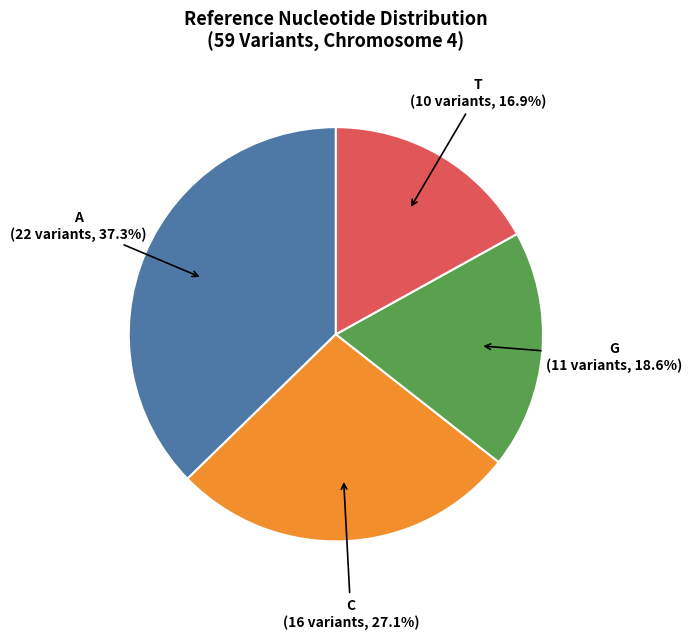

To the nearest percent, what is the combined percentage of C and G?

46%